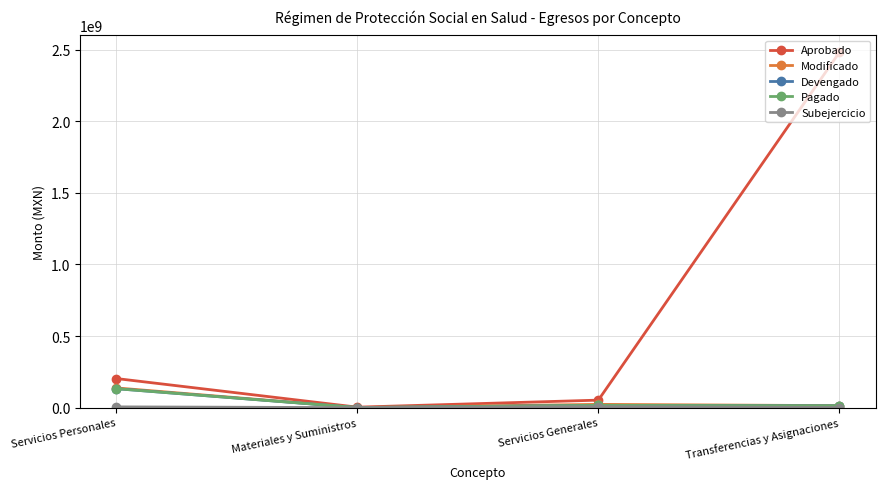

What is the label of the 1st point from the left?

Servicios Personales